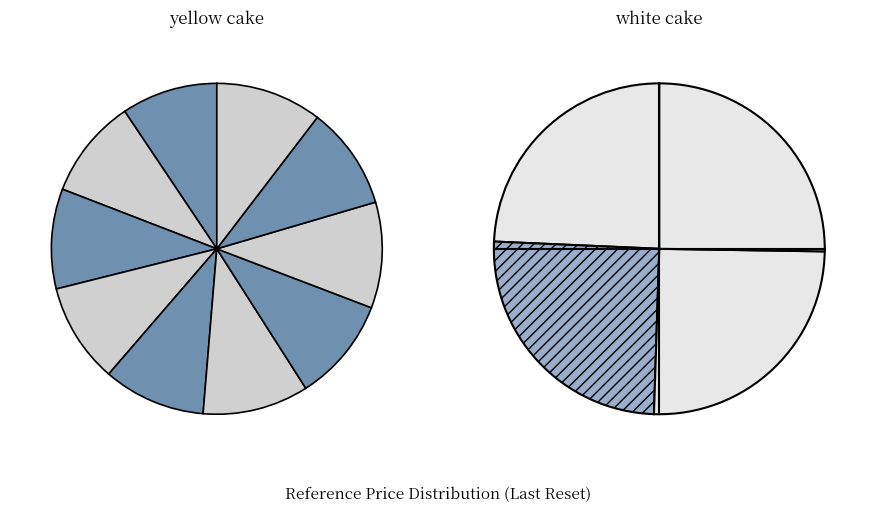

Combined, what portion of the pie is 2025-10-15 and 2025-10-16?

16.8%